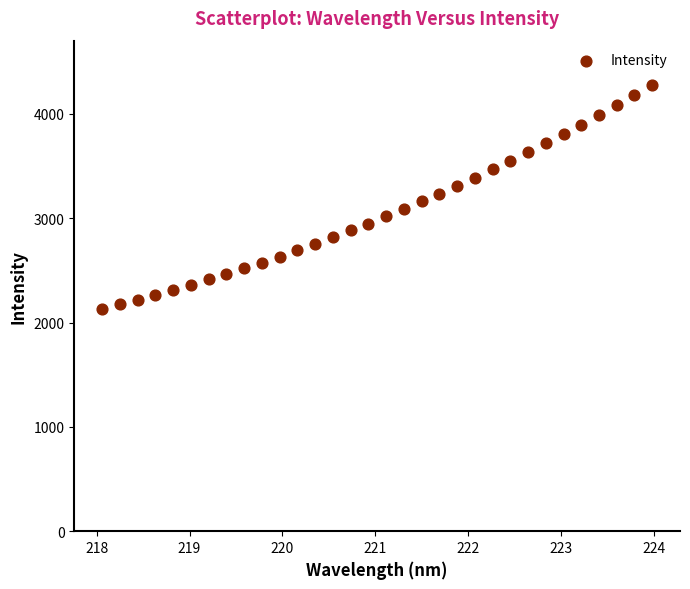

What is the range of X values (max minus min)?

5.9